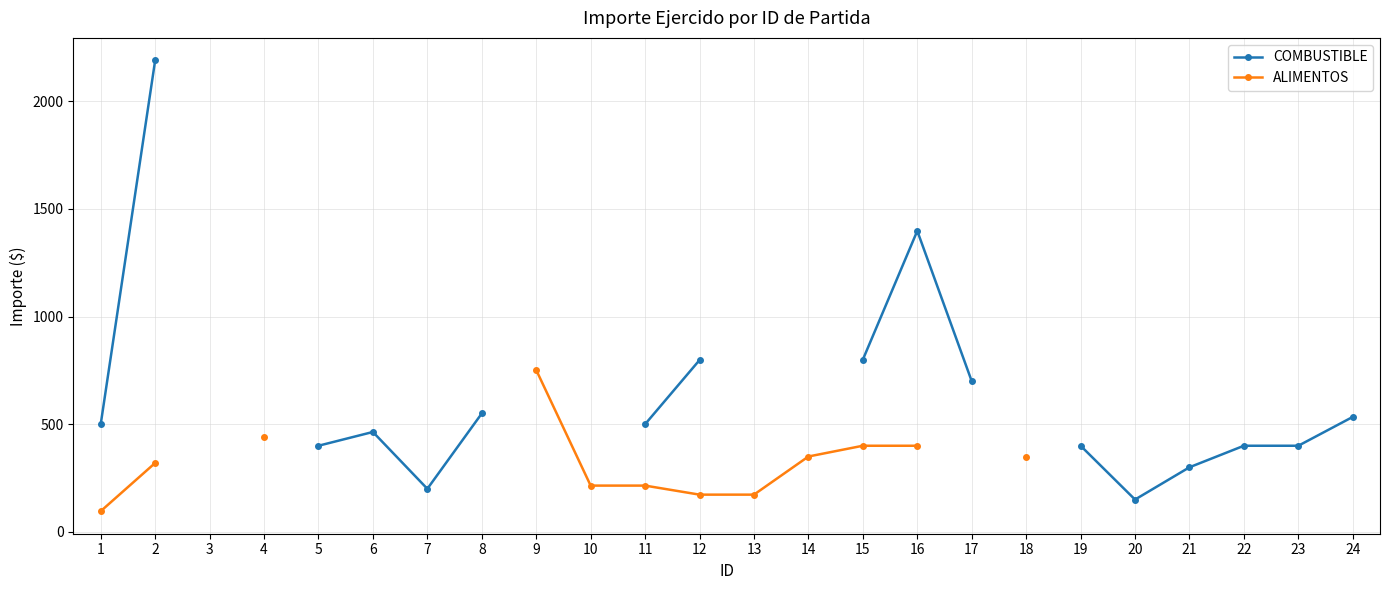

Is this an area chart (filled region under the line)?

No